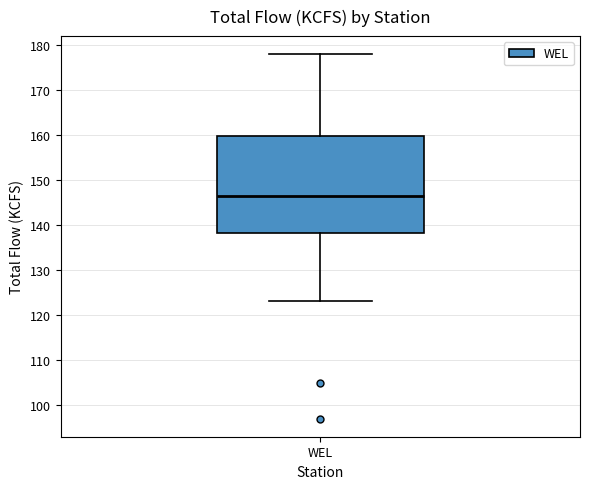

Read this box plot against the y-axis: the position of the median line, the range covered by the box, and the ends of both whiskers. The values are not printed on the chart, so give them approximately, as read against the axis.

median 146, box 138 to 160, whiskers 123 to 178